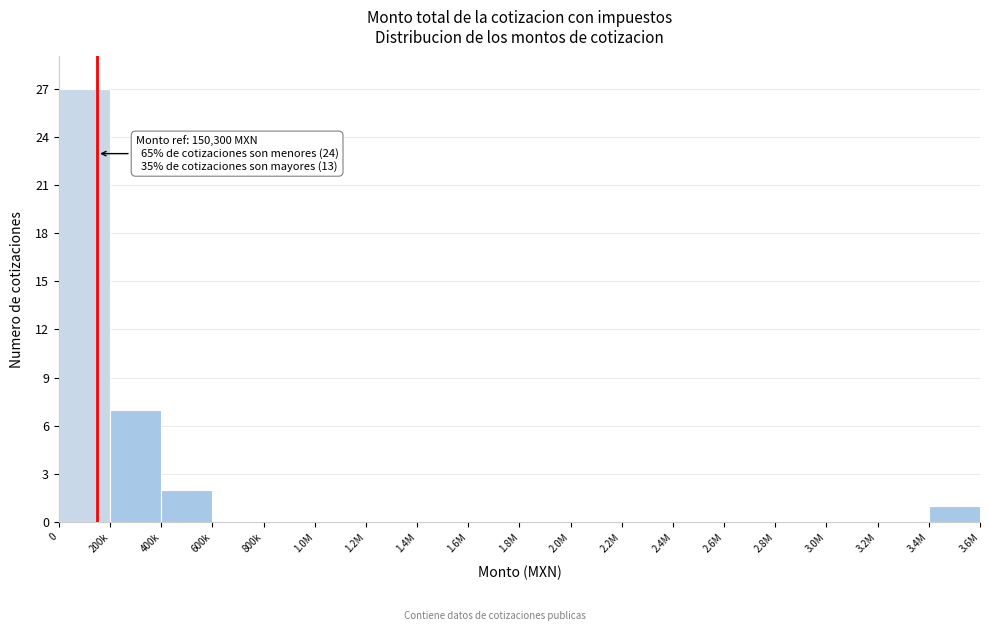

Reading left to right, list all the values displayed in this chart.

0=27	200k=7	400k=2	600k=0	800k=0	1.0M=0	1.2M=0	1.4M=0	1.6M=0	1.8M=0	2.0M=0	2.2M=0	2.4M=0	2.6M=0	2.8M=0	3.0M=0	3.2M=0	3.4M=1